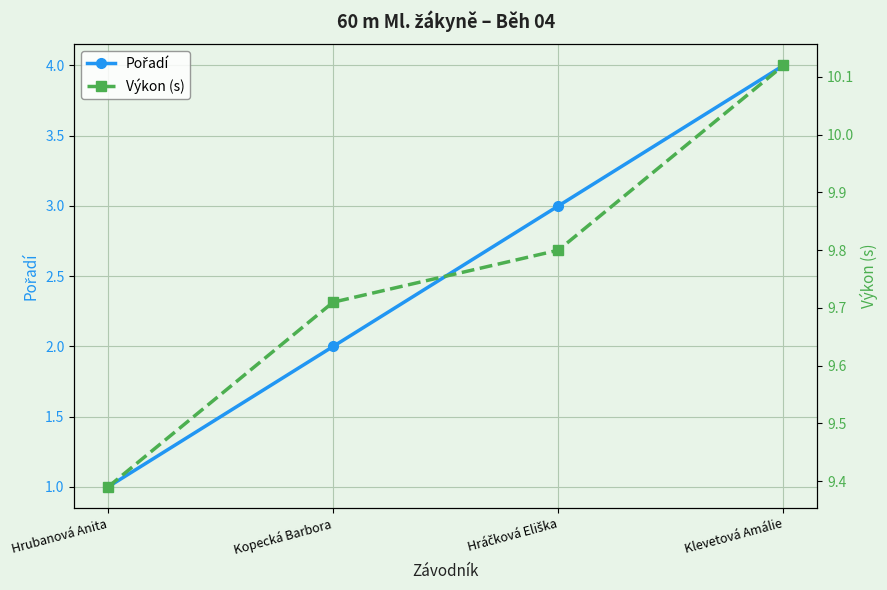

Which category has the highest value in the Výkon (s) series?

Klevetová Amálie